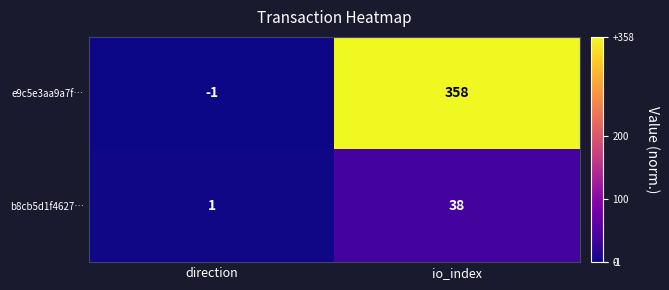

At how many categories does at least one series exceed 147?

1